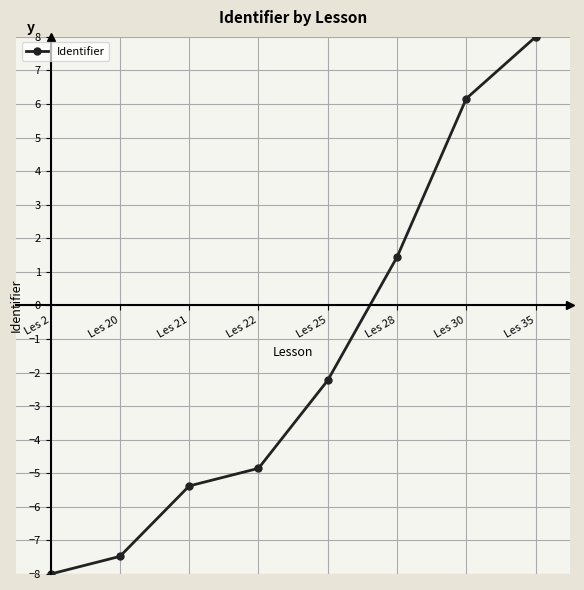

Which category has the lowest value across all series?

Les 2